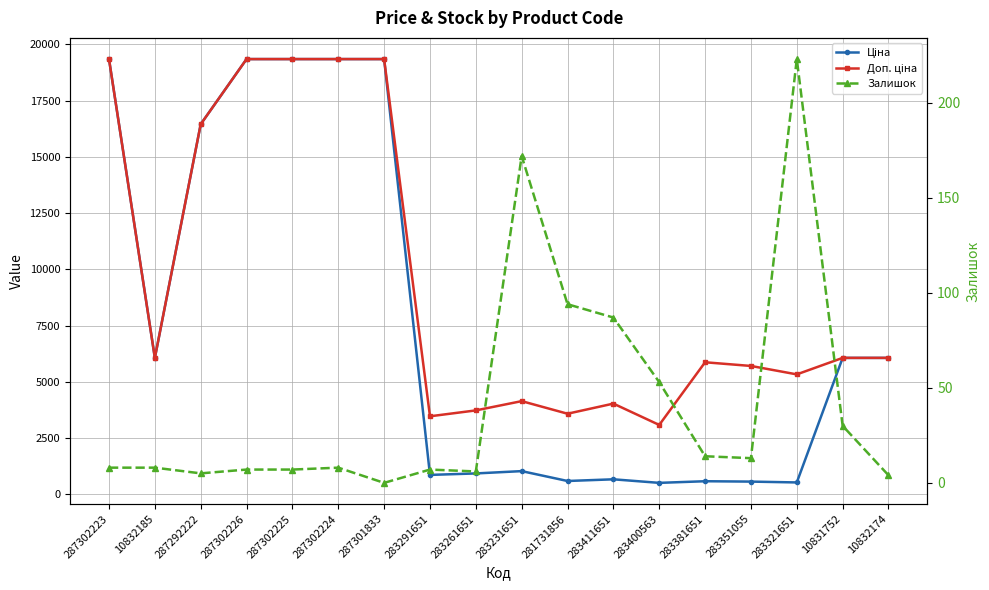

True or false: Доп. ціна and Ціна cross at least once.

False